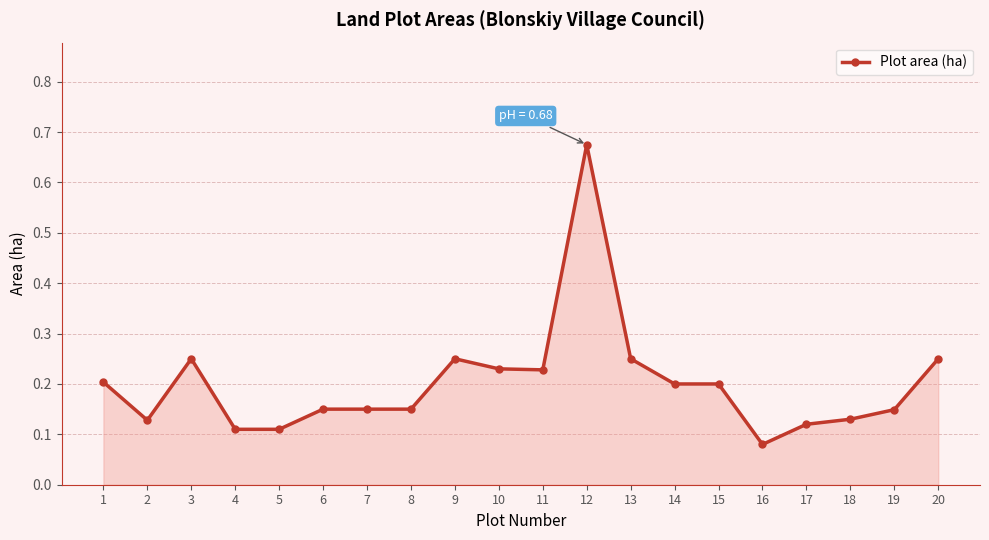

What is the sum of all values?

4.0